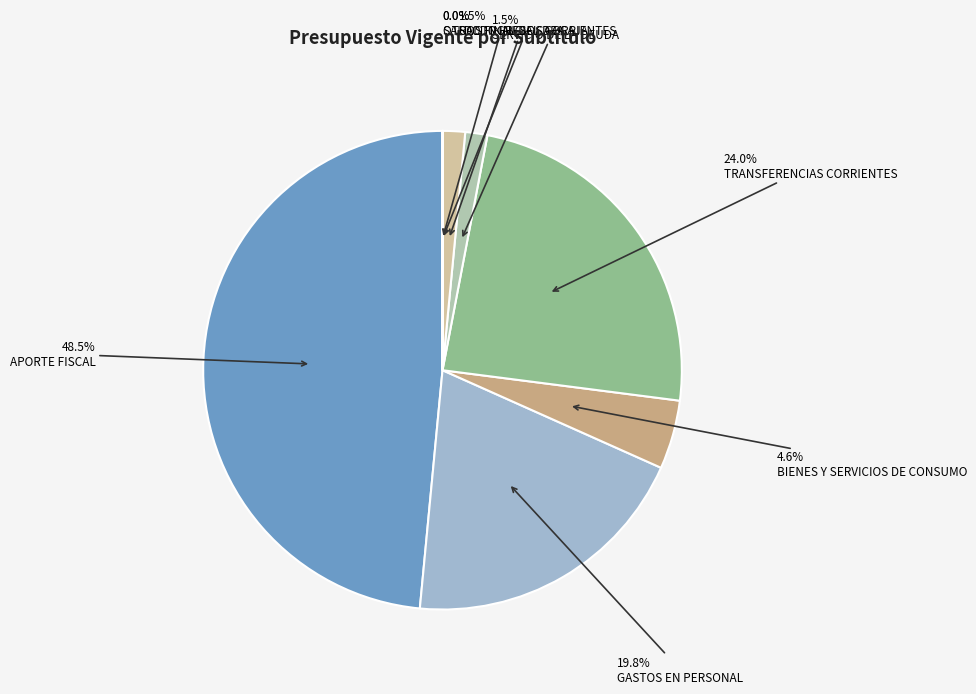

Is it true that BIENES Y SERVICIOS DE CONSUMO is 14% of the pie?

False